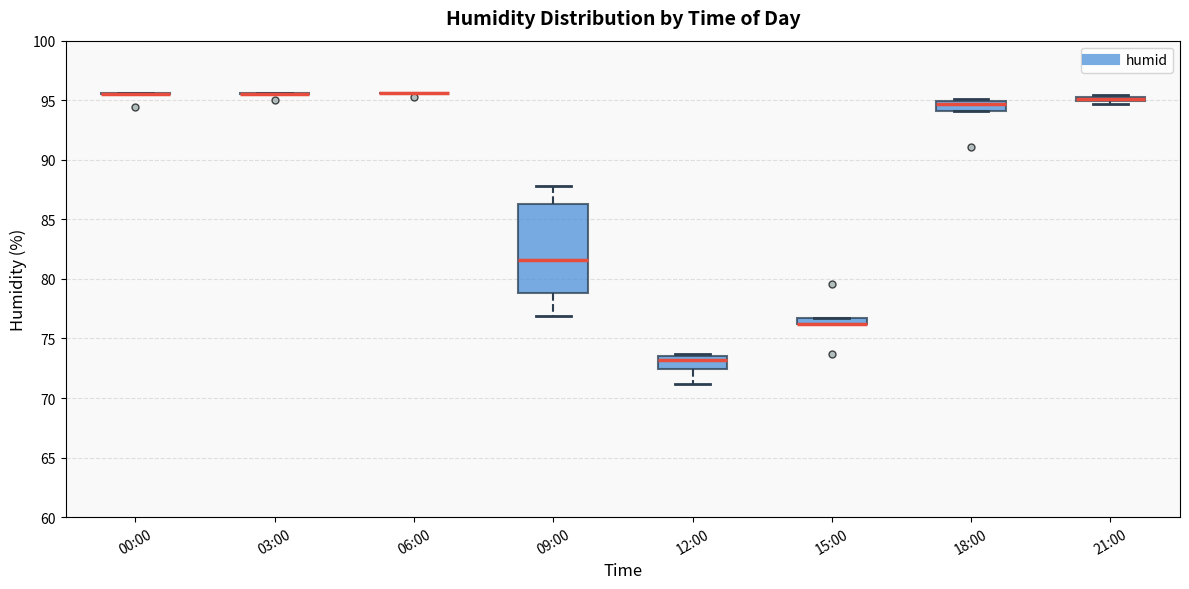

Where is the upper edge of the box for 18:00 on the y-axis? The values are not printed on the chart, so give them approximately, as read against the axis.

95.0